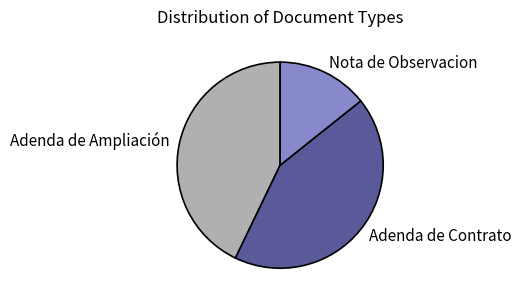

How many slices are in this pie chart?

3